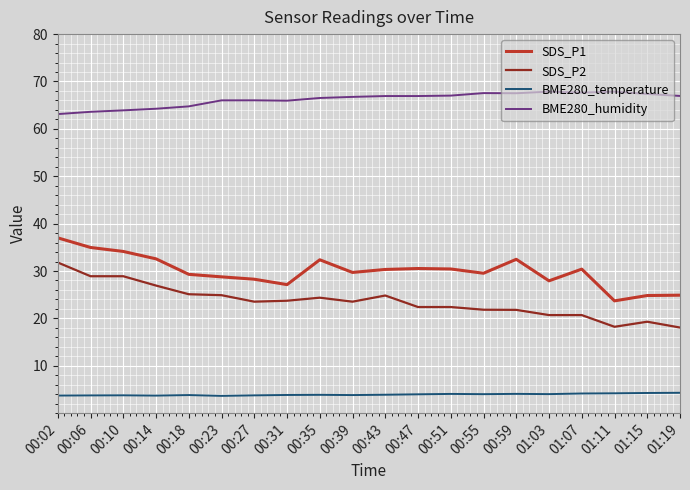

Is the value of BME280_temperature at 00:39 greater than the value of SDS_P2 at 01:03?

No